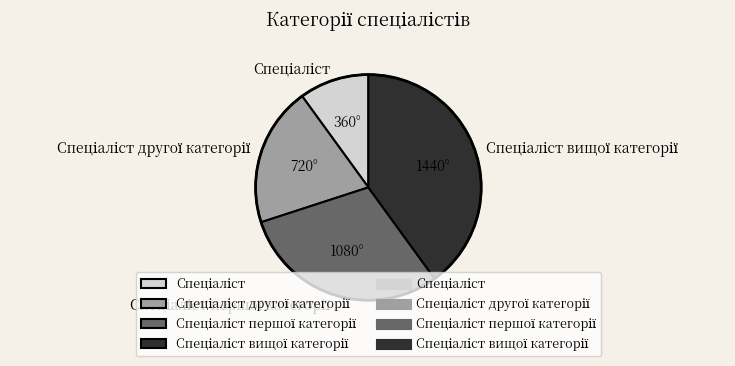

How many segments does this pie chart have?

4